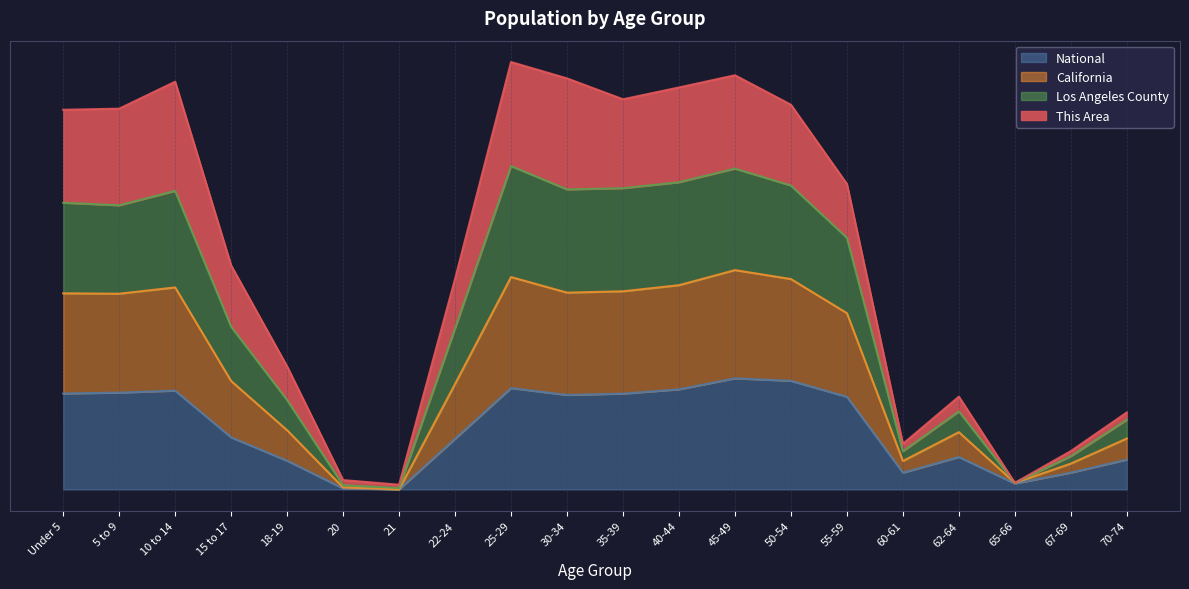

The California series shows 2.0 at 45-49. True or false?

True